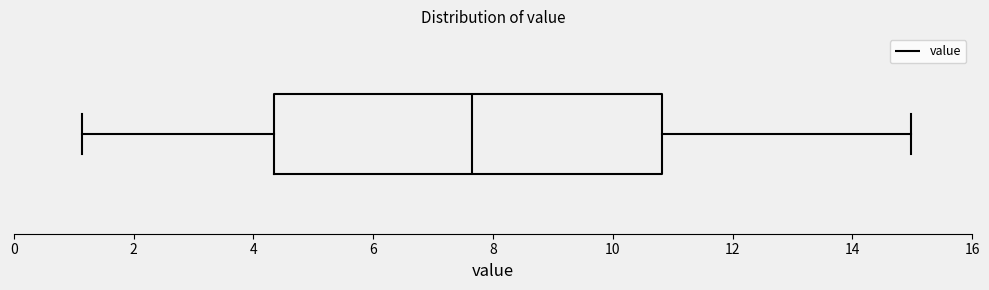

Transcribe this box plot: give where the median line is, the range the box spans, and where the two whiskers end, as read against the x-axis. The values are not printed on the chart, so give them approximately, as read against the axis.

median 7.6, box 4.4 to 10.8, whiskers 1.2 to 15.0